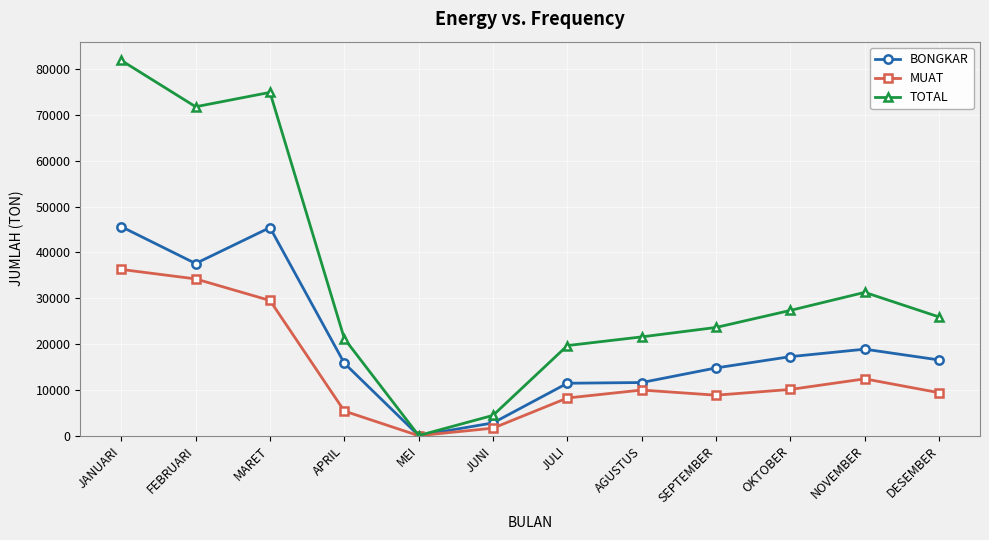

What is the average value of the TOTAL series?

33630